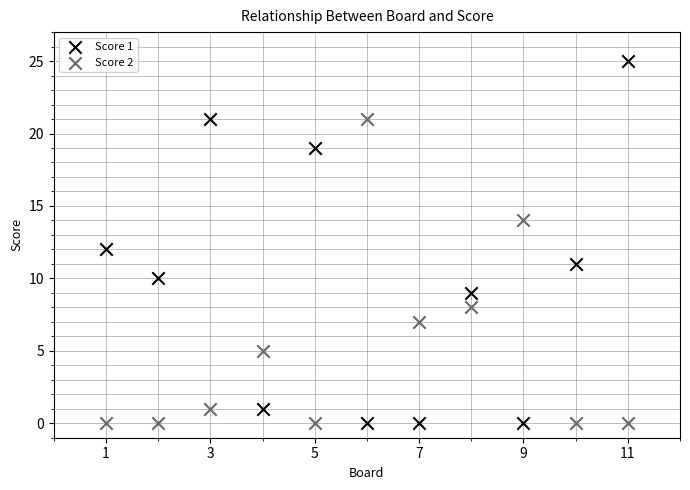

Across all data points, what is the range of Y values (max minus min)?

25